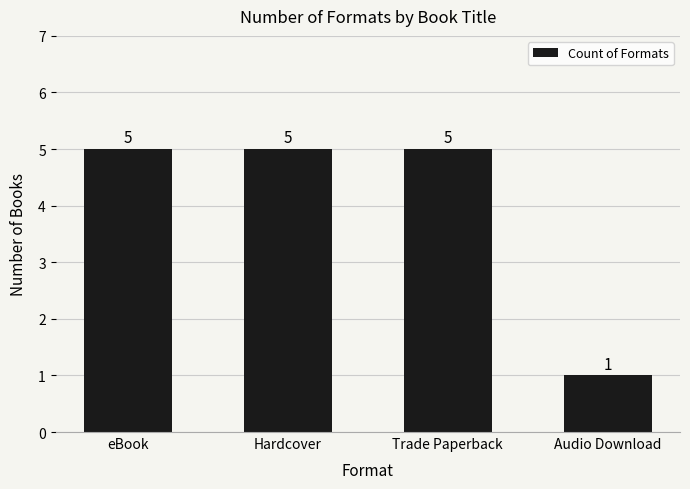

What is the label of the 1st bar from the left?

eBook